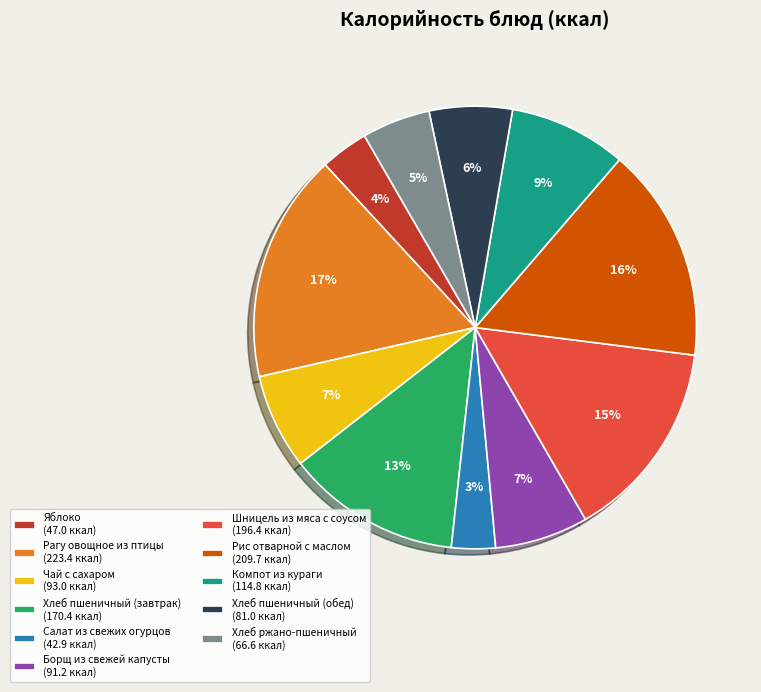

Does Хлеб ржано-пшеничный account for over 50% of the chart?

No